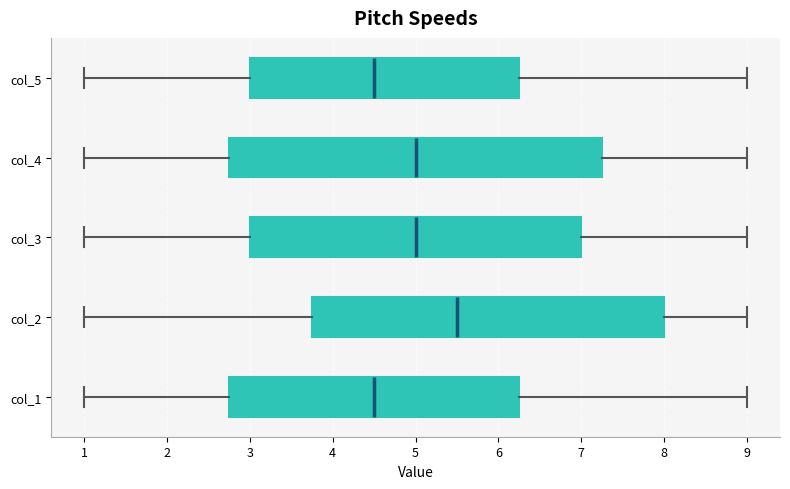

Comparing the boxes themselves (not the whiskers), which one is the widest?

col_4